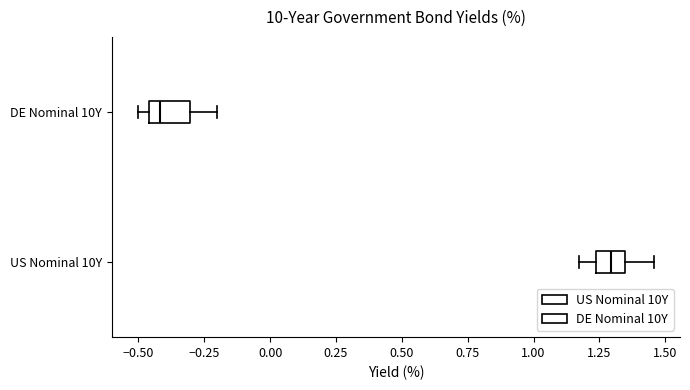

Reading bottom to top, transcribe this box plot: for each box, give where its median line is, the range the box spans, and where its two whiskers end, as read against the x-axis. The values are not printed on the chart, so give them approximately, as read against the axis.

US Nominal 10Y: median 1.30, box 1.25 to 1.35, whiskers 1.15 to 1.45
DE Nominal 10Y: median -0.40, box -0.45 to -0.30, whiskers -0.50 to -0.20